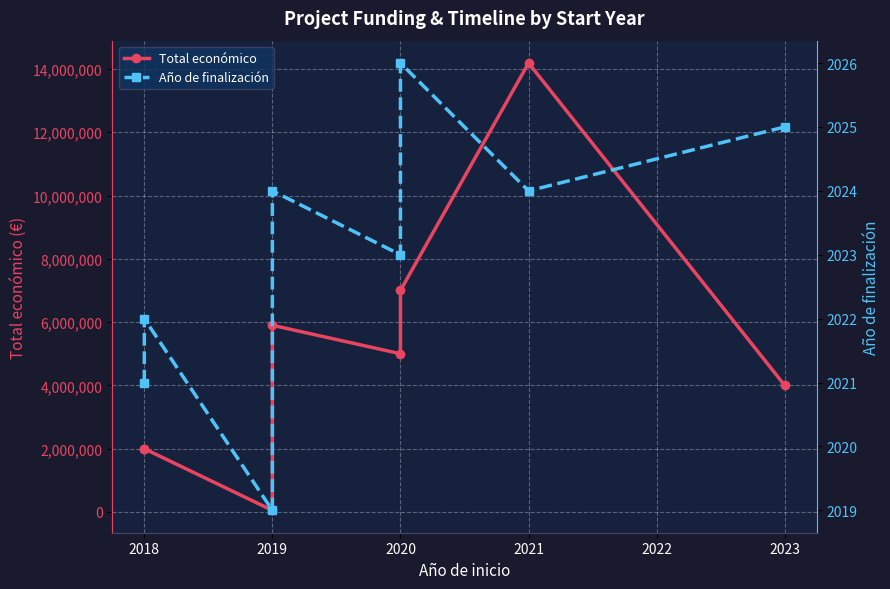

At which category does Año de finalización reach its first local valley?

2019